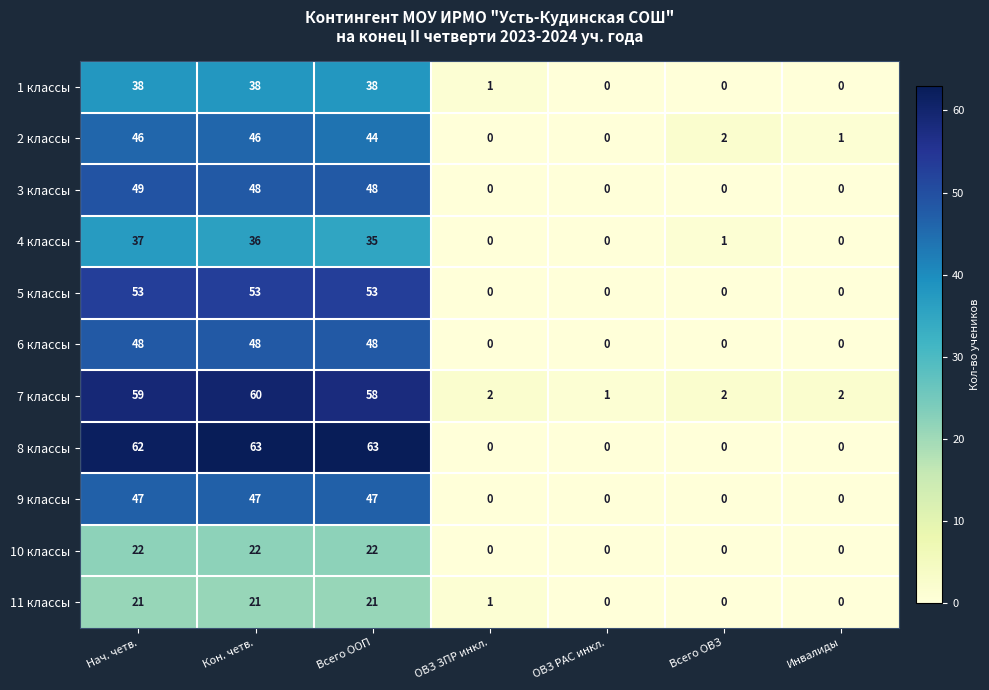

What is the maximum value shown in the chart?

63